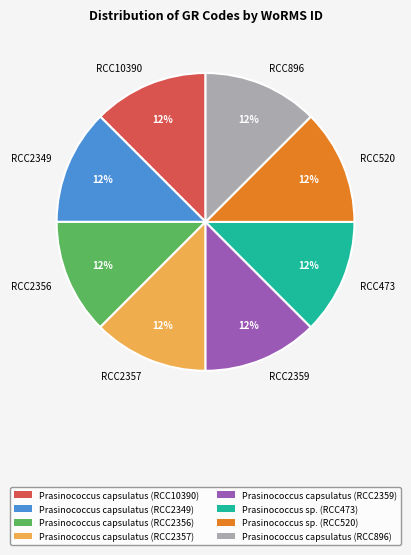

What percentage is the RCC2356 slice, to the nearest percent?

13%